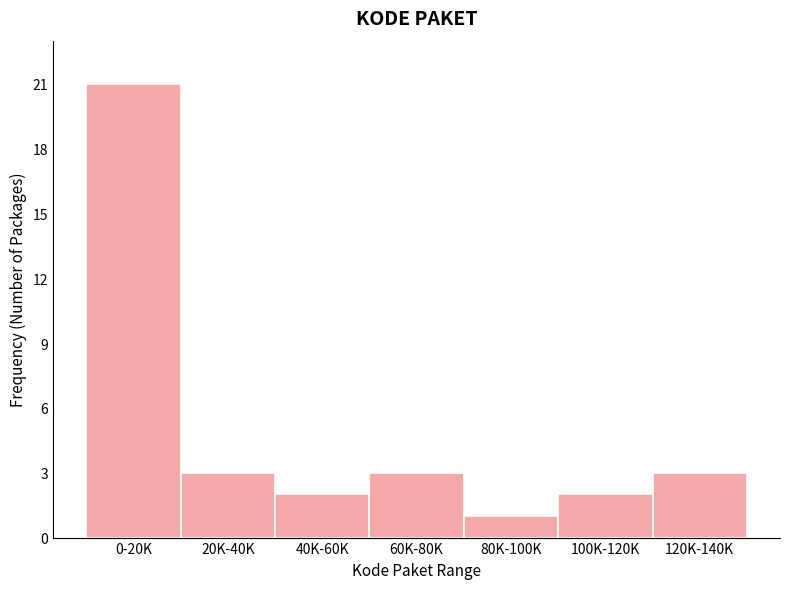

Reading right to left, list all the values displayed in this chart.

3	2	1	3	2	3	21